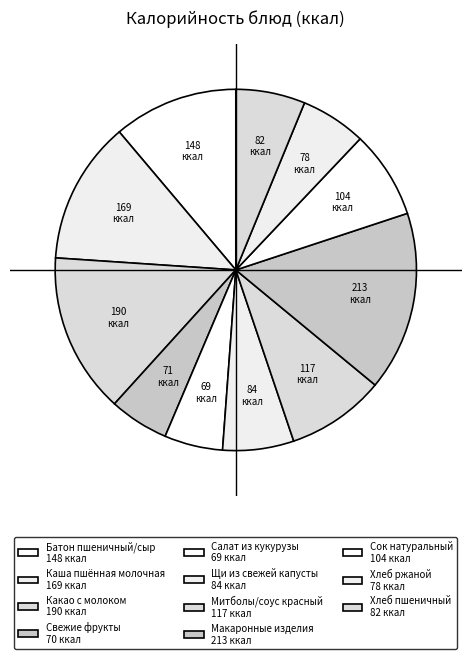

What portion of the pie excludes Хлеб пшеничный?

93.8%